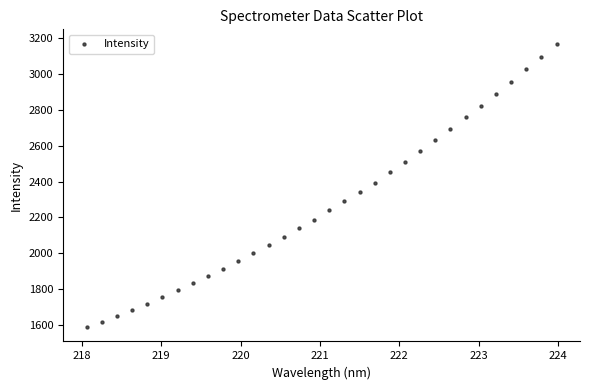

What is the range of X values (max minus min)?

5.9